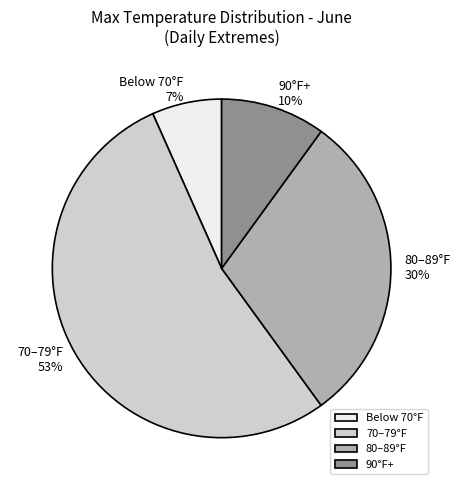

Which has a higher value, Below 70°F or 90°F+?

90°F+